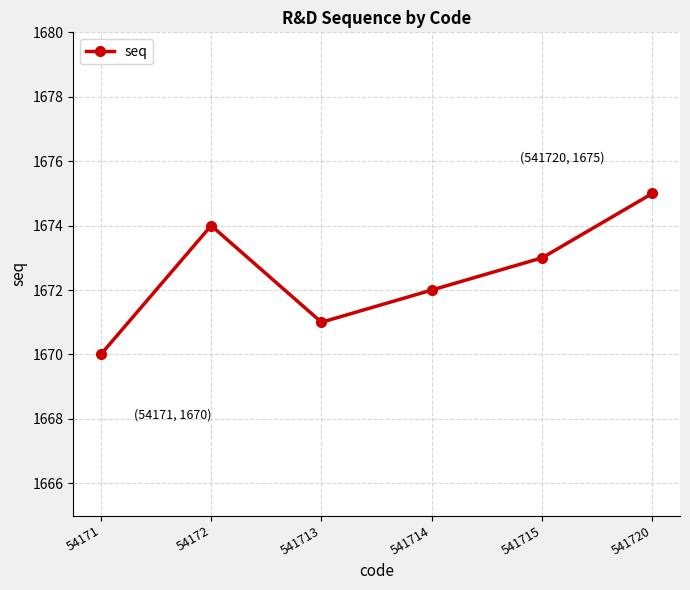

Count the number of data series in this chart.

1